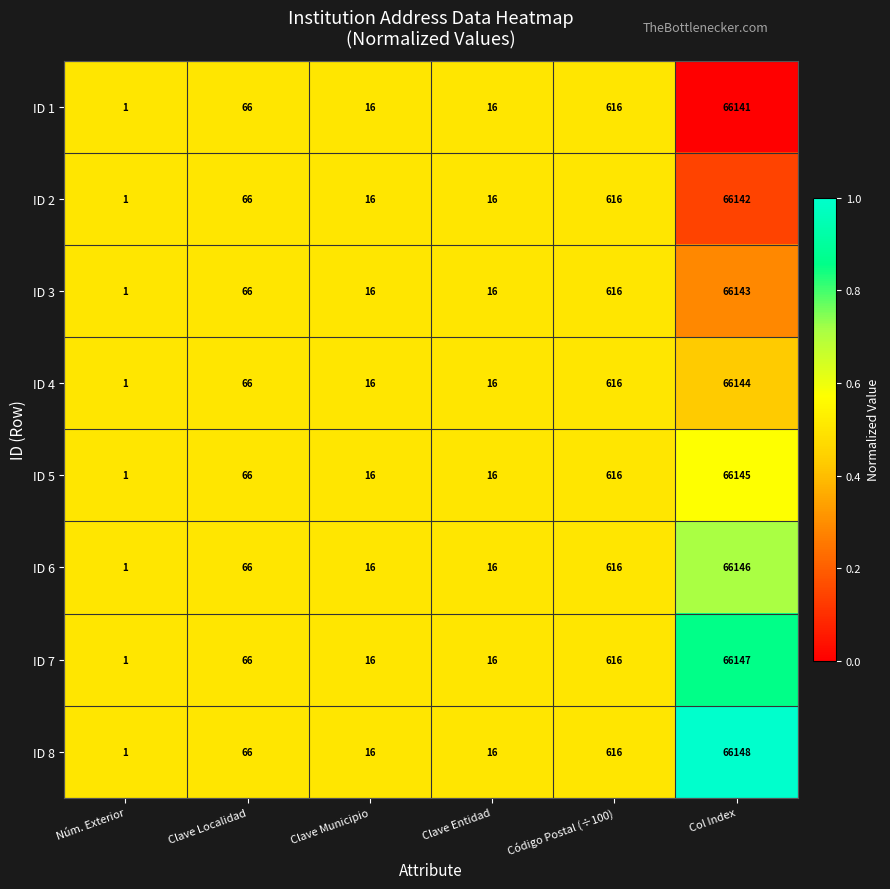

What is the maximum value shown in the chart?

66148